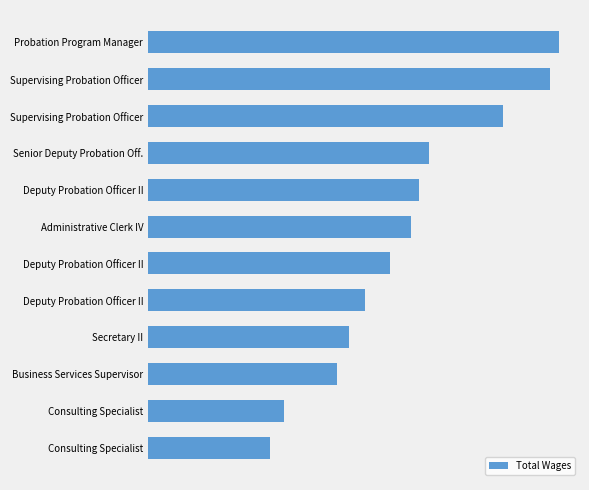

Does the chart contain any negative values?

No